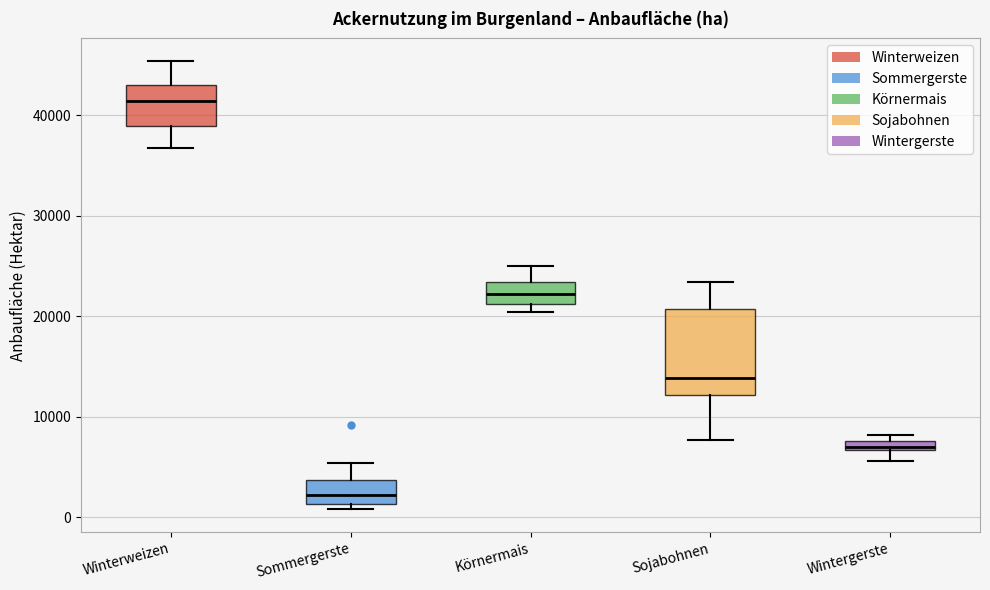

Where does the upper whisker of the box for Sojabohnen end on the y-axis? The values are not printed on the chart, so give them approximately, as read against the axis.

23000